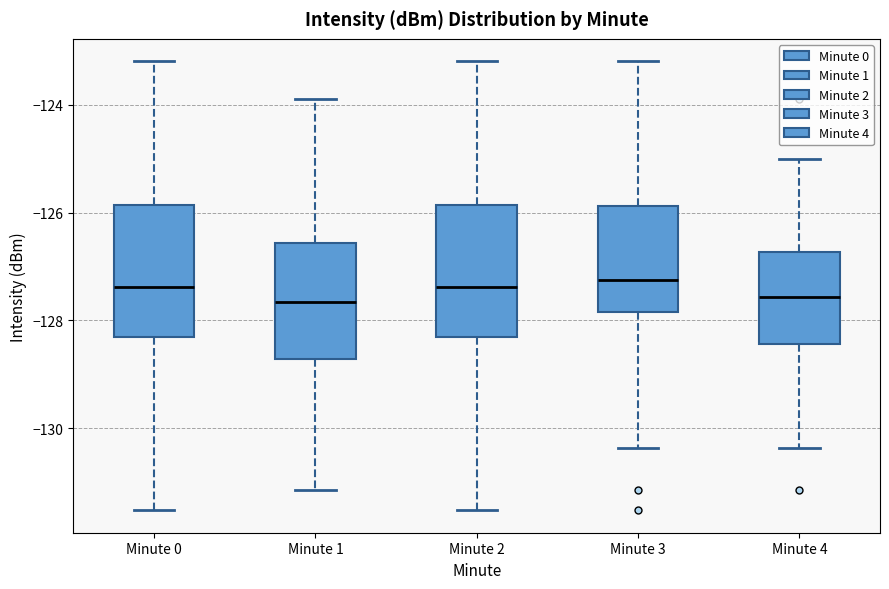

Where does the median line of the box for Minute 4 sit on the y-axis? The values are not printed on the chart, so give them approximately, as read against the axis.

-127.6